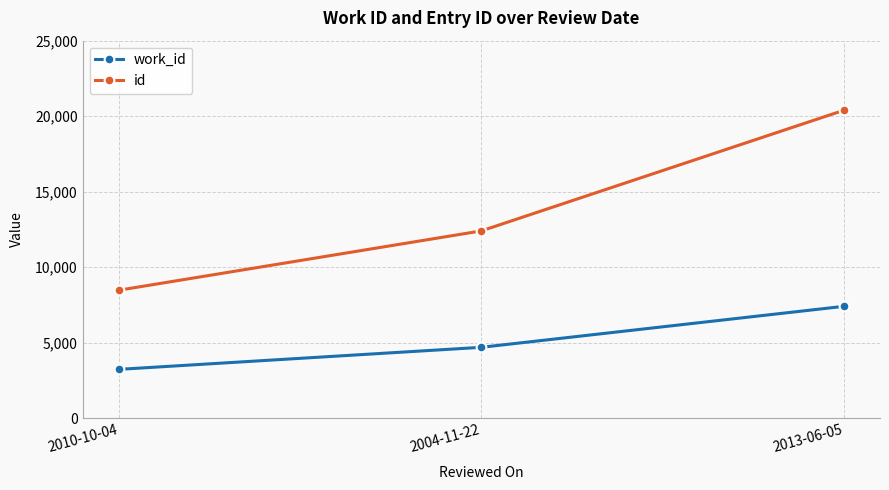

The value of work_id at 2004-11-22 is 4685. True or false?

True